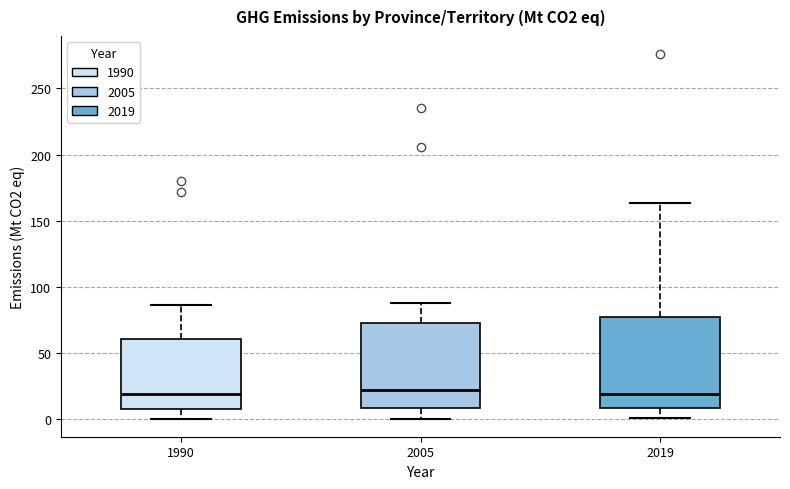

Reading left to right, transcribe this box plot: for each box, give where its median line is, the range the box spans, and where its two whiskers end, as read against the y-axis. The values are not printed on the chart, so give them approximately, as read against the axis.

1990: median 20, box 10 to 60, whiskers 0 to 85
2005: median 20, box 10 to 75, whiskers 0 to 90
2019: median 20, box 10 to 75, whiskers 0 to 165